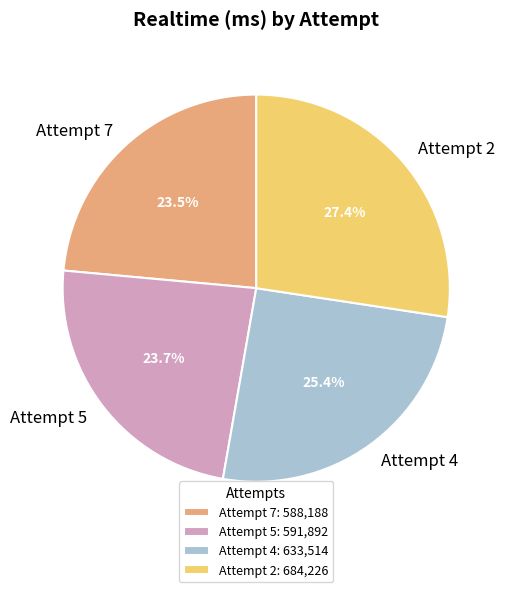

How many segments does this pie chart have?

4